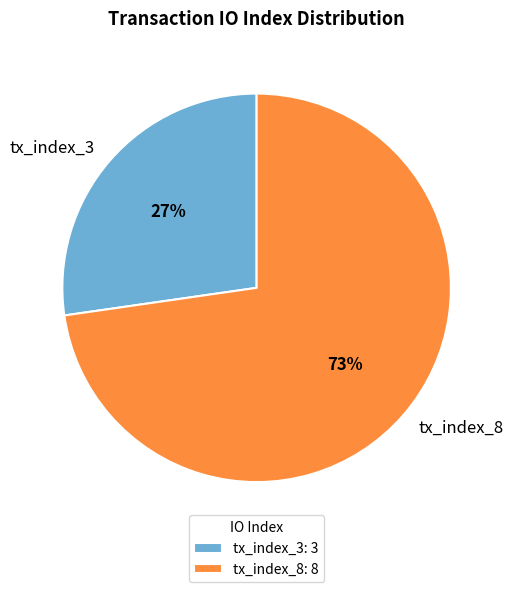

Approximately how many times larger is the value at tx_index_3 compared to tx_index_8?

0.4